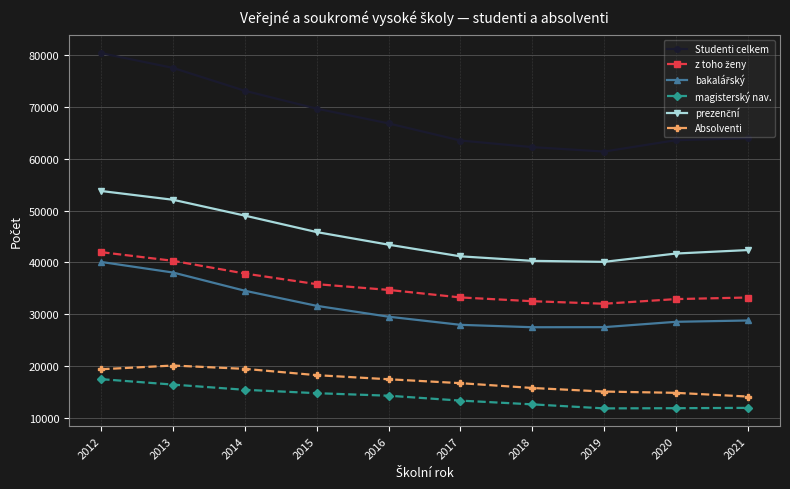

What is the total value across all series at 2019?

187820